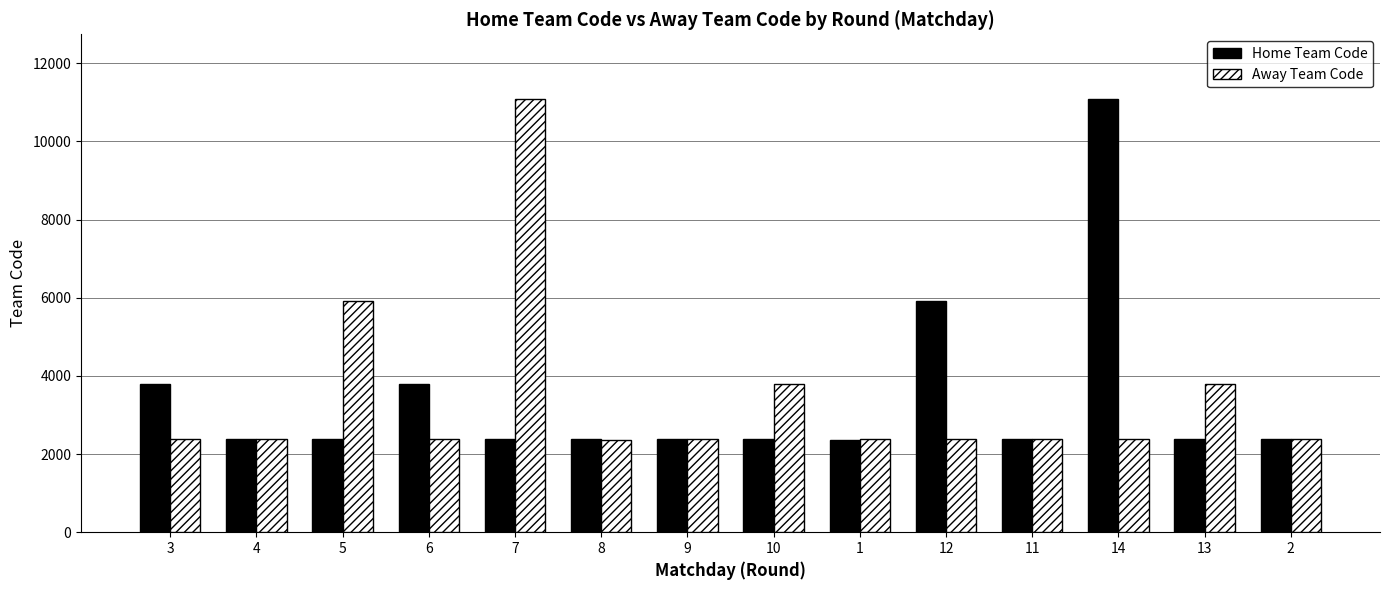

What is the value of the Away Team Code bar at the 3rd from the left?

5913